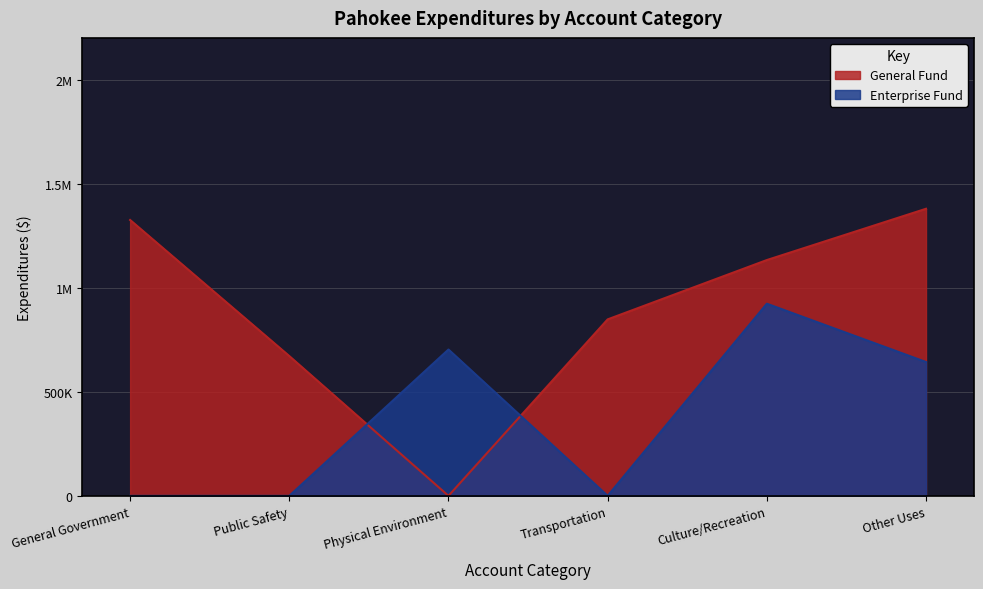

At which label is General Fund closest to 689540?

Public Safety